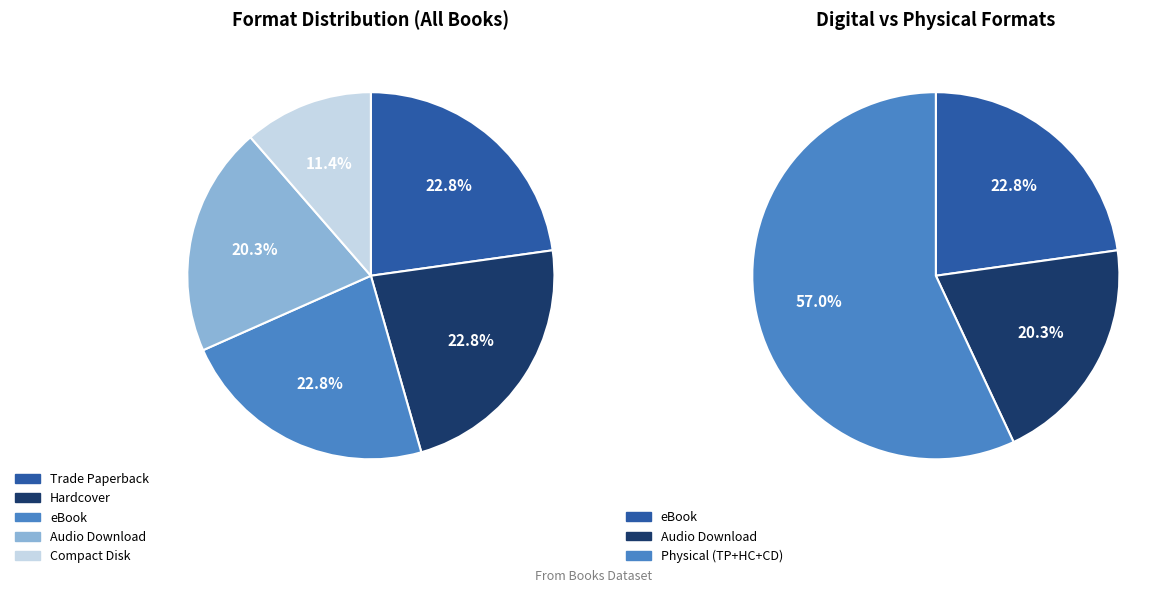

Is Audio Download the majority of the pie?

No